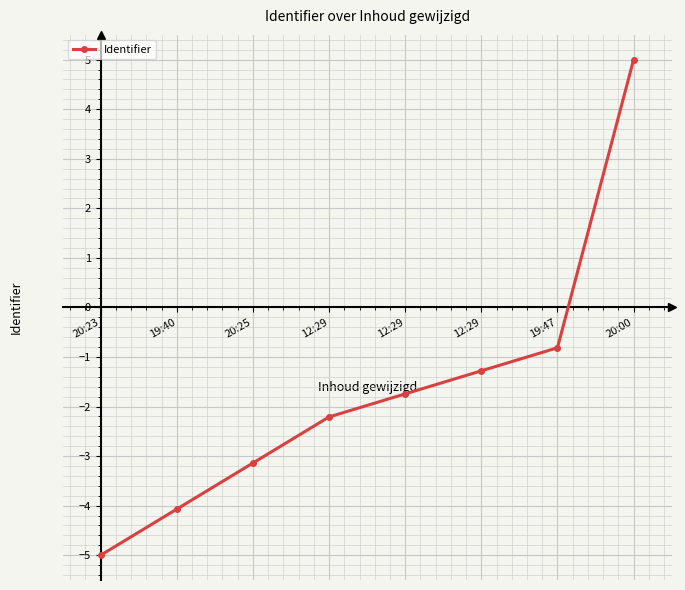

The value at 12:29 is -1.8. True or false?

False